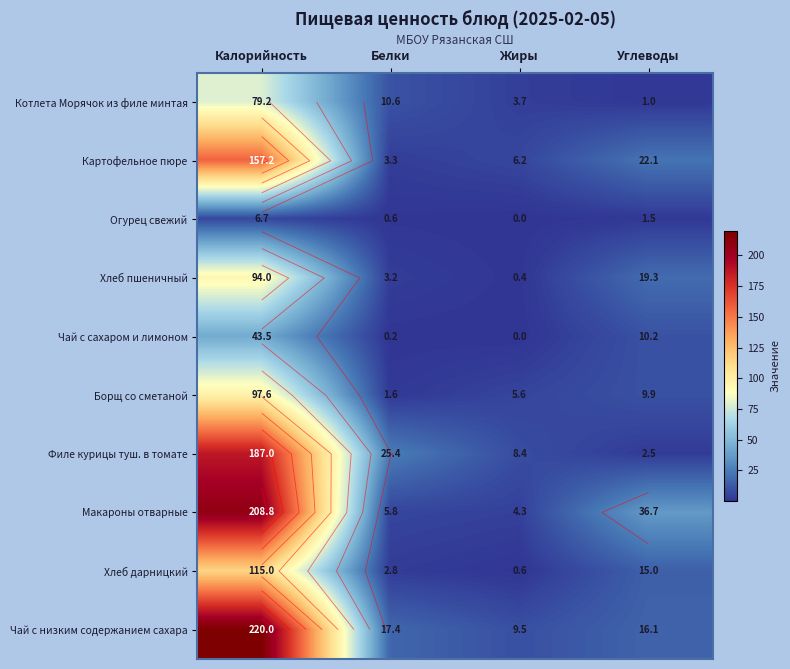

What is the sum of the Картофельное пюре values at Белки and Углеводы?

25.3